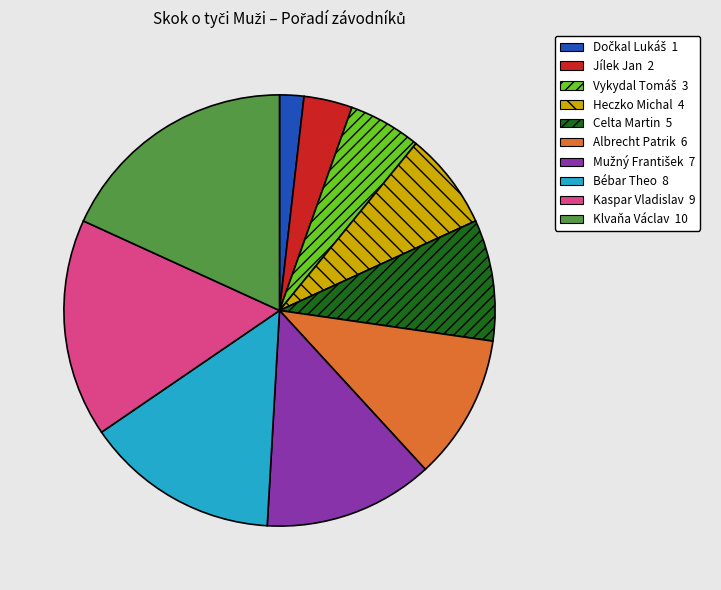

Between Klvaňa Václav and Heczko Michal, which is larger?

Klvaňa Václav